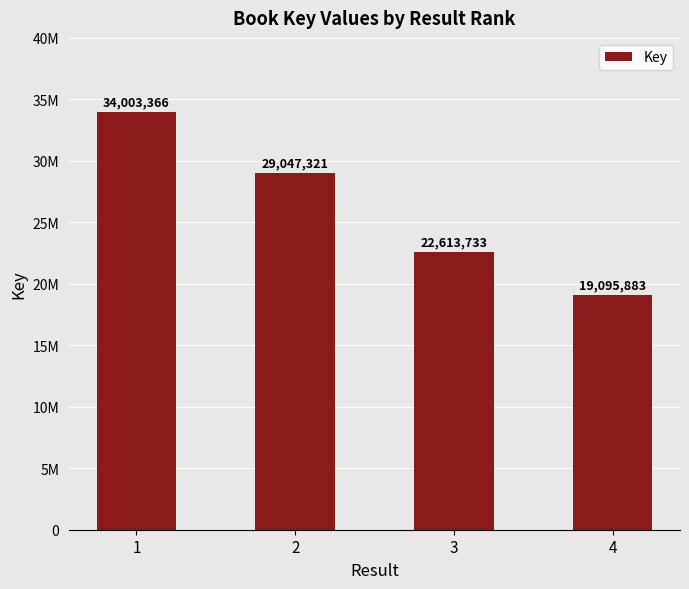

Rank the categories by value from lowest to highest.

4, 3, 2, 1